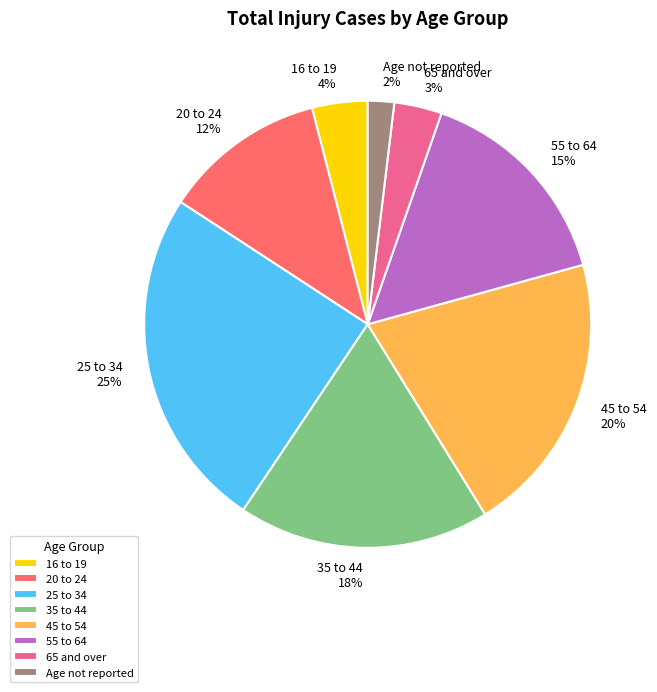

Is there a majority slice in this chart?

No